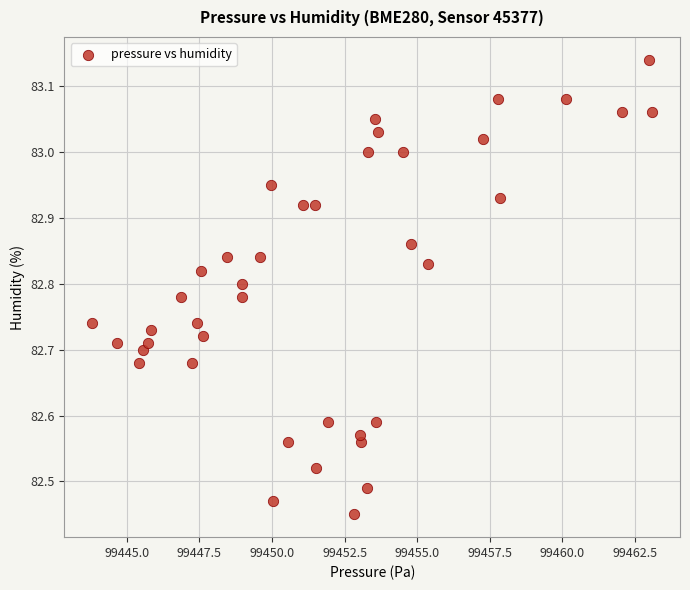

What is the range of Y values (max minus min)?

0.7